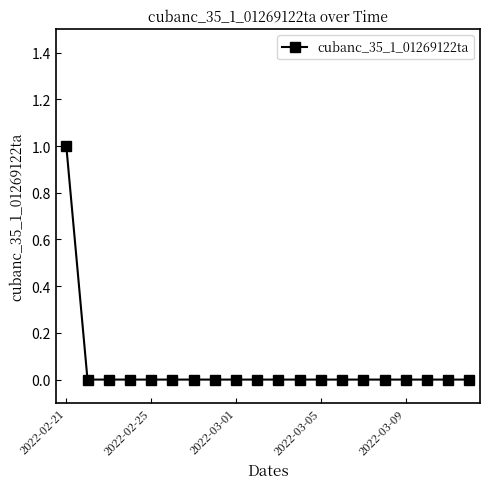

Reading left to right, list all the values displayed in this chart.

1	0	0	0	0	0	0	0	0	0	0	0	0	0	0	0	0	0	0	0